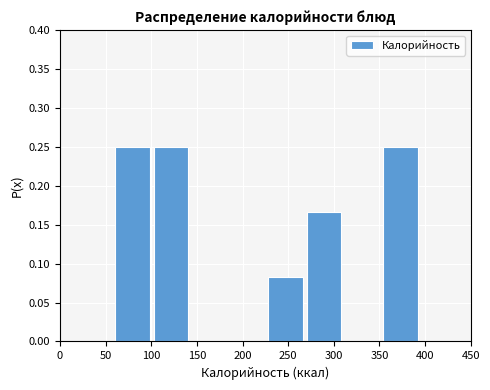

How tall is the bar that spans 60 to 100 on the x-axis? Neither the bar edges nor the heights are printed on the chart, so give them approximately, as read against the axes.

0.250